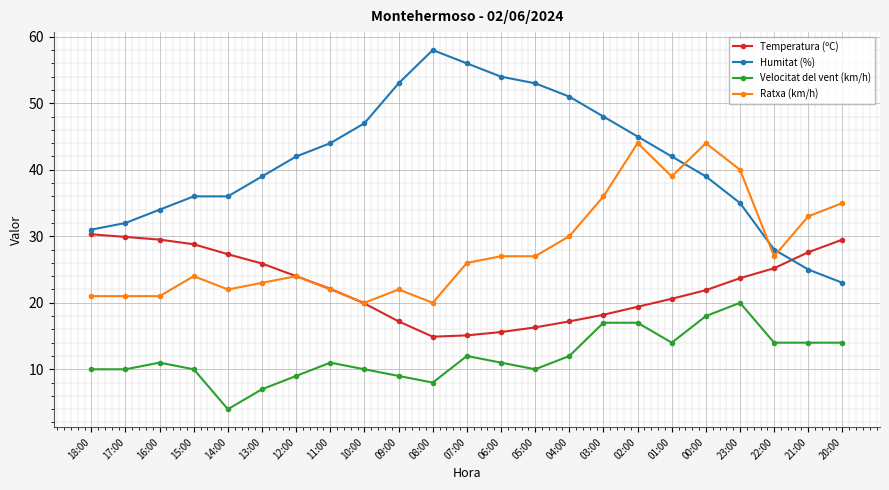

At which label is Ratxa (km/h) closest to 32?

21:00